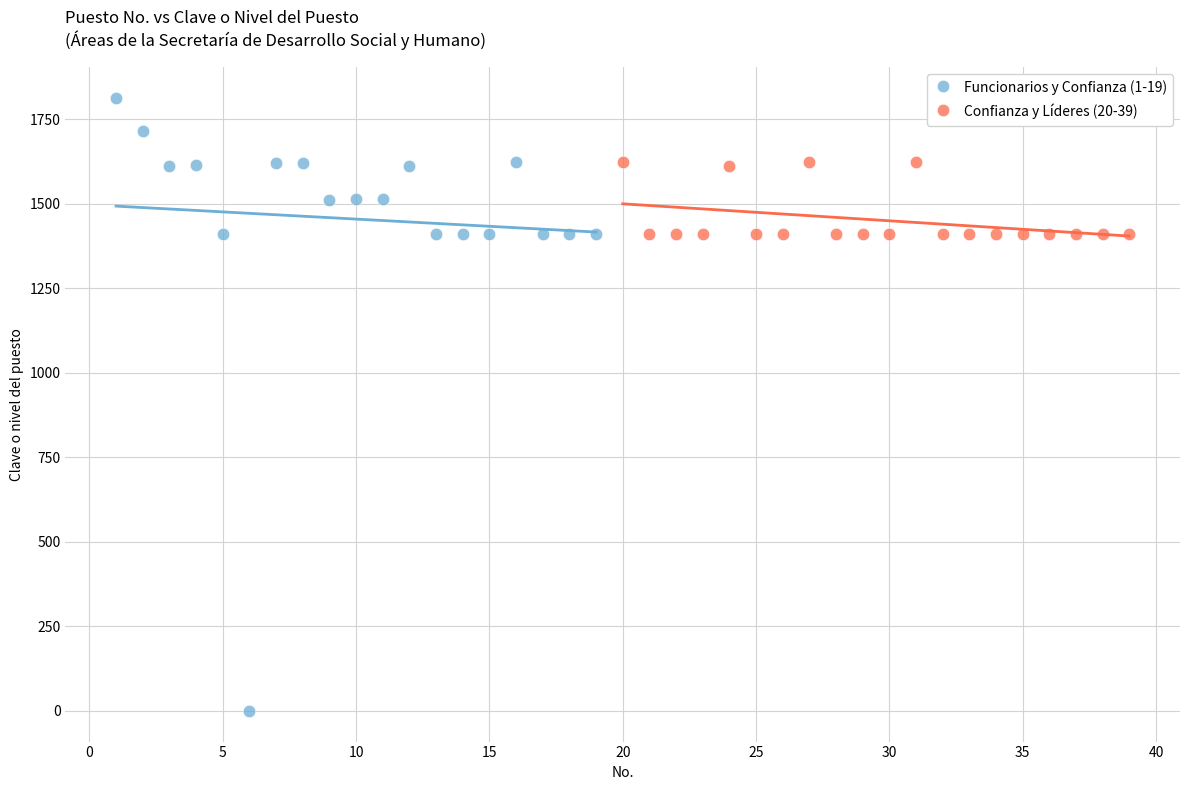

Which series has the largest Y range (max minus min)?

Funcionarios y Confianza (1-19)